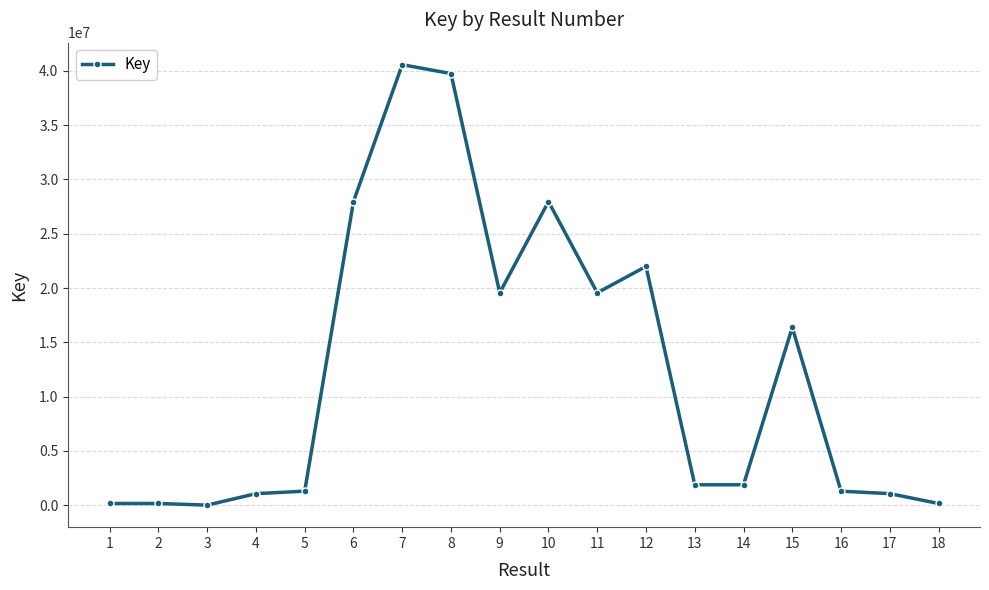

True or false: there are more than 0 points higher than both neighbors.

True